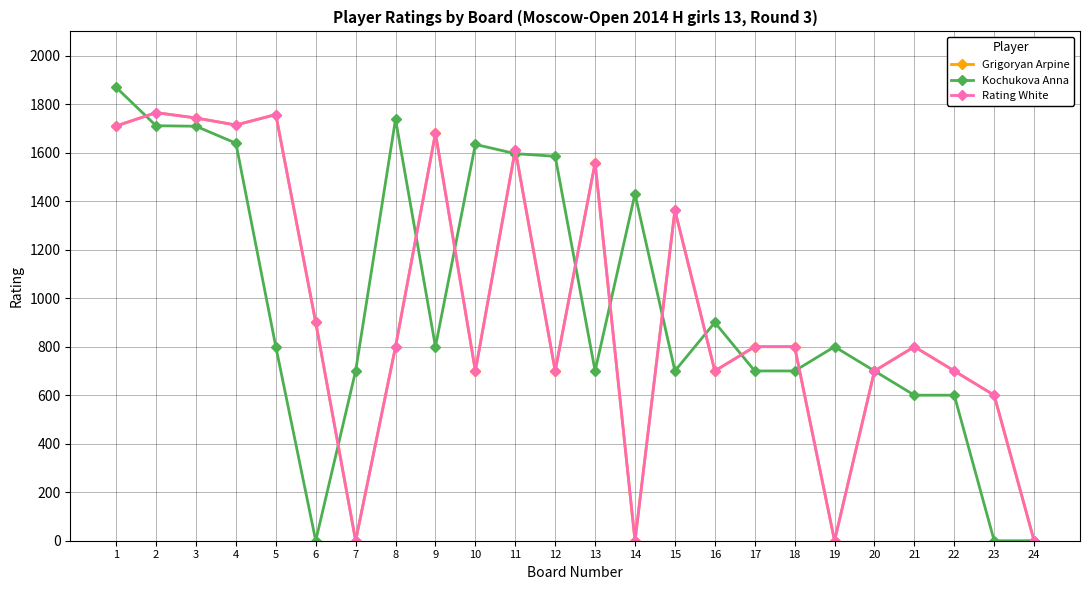

What is the sum of the Grigoryan Arpine values at 9 and 21?

2480